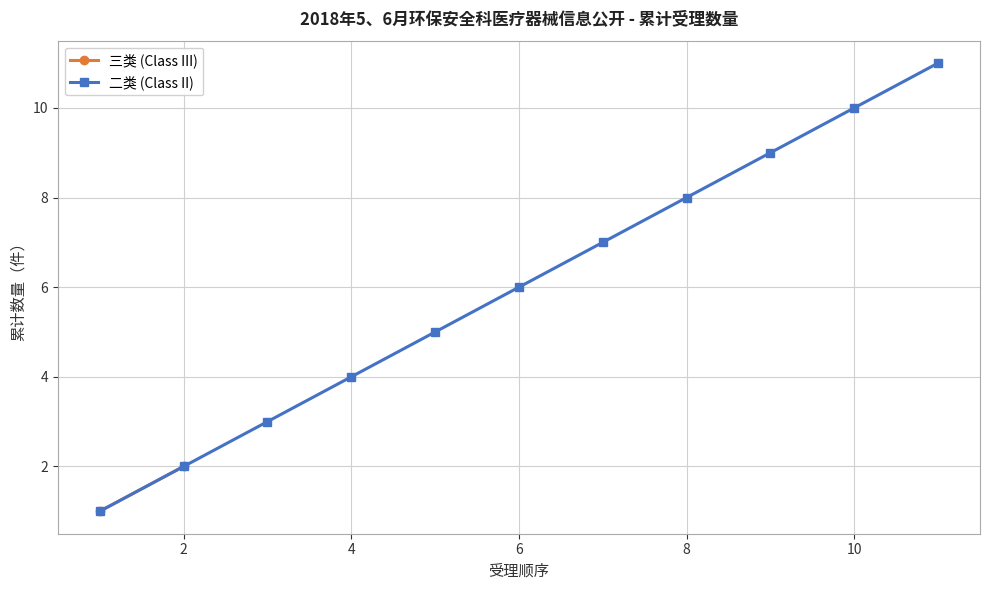

What is the sum of all values?

66